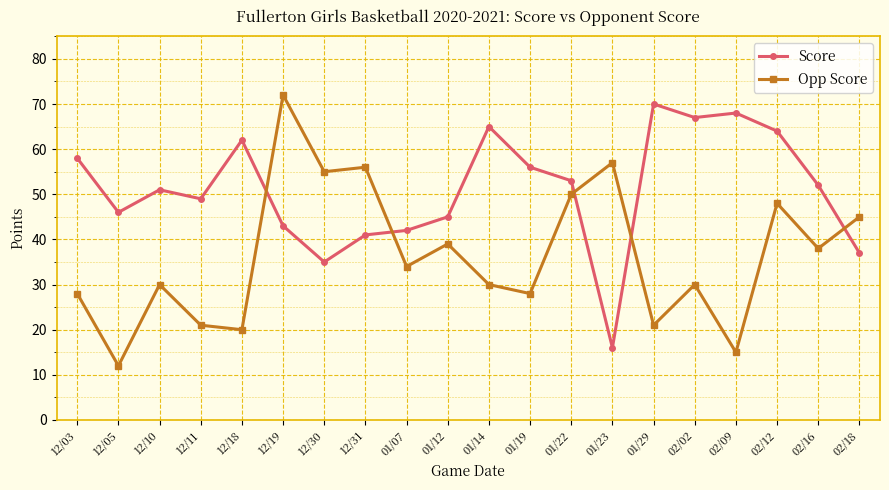

Which series has the largest total across all categories?

Score